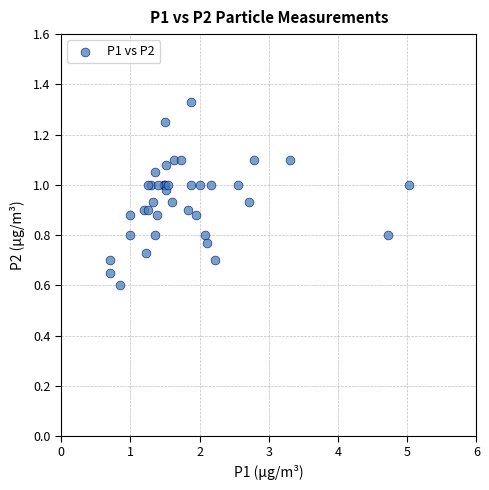

What Y value in the scatter plot is closest to 0?

0.6